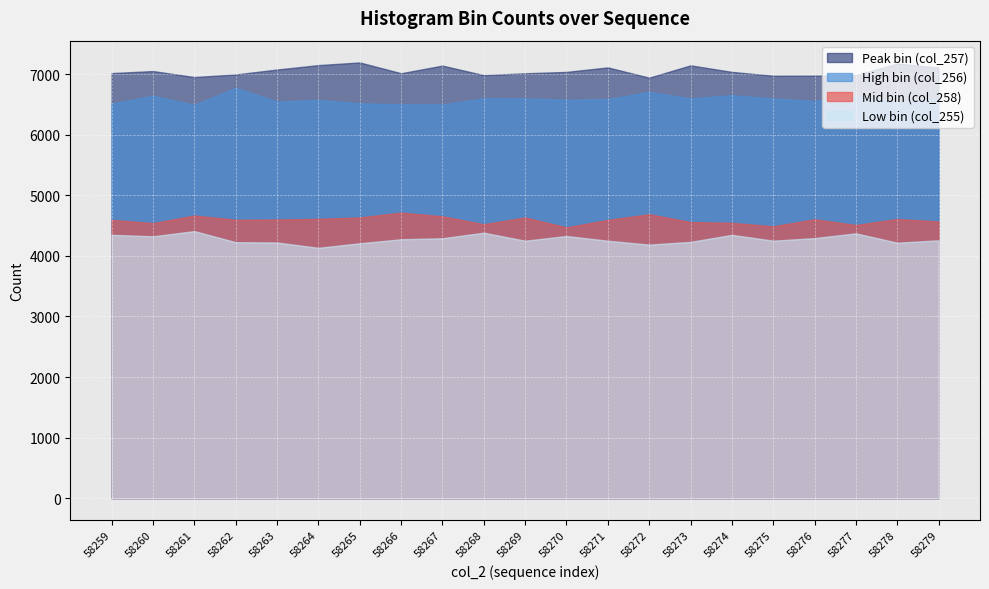

Is it true that Mid bin (col_258) equals 7976 at 58277?

False